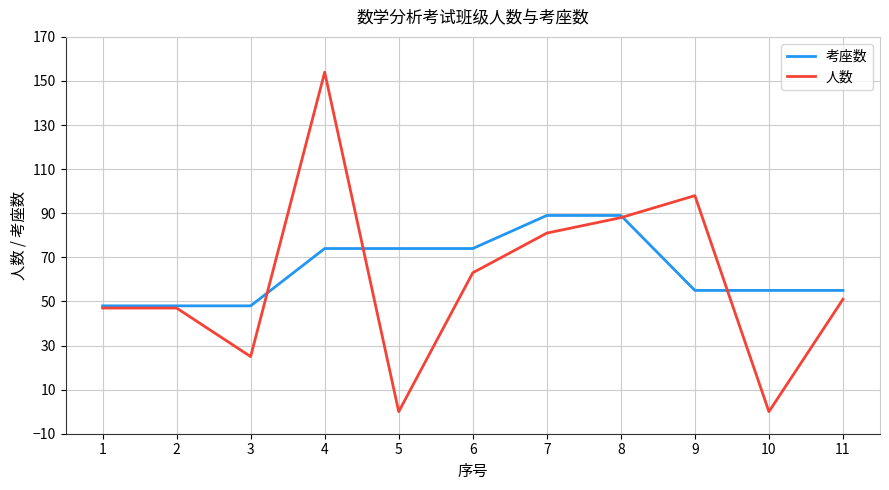

What is the total value across all series at 5?

74